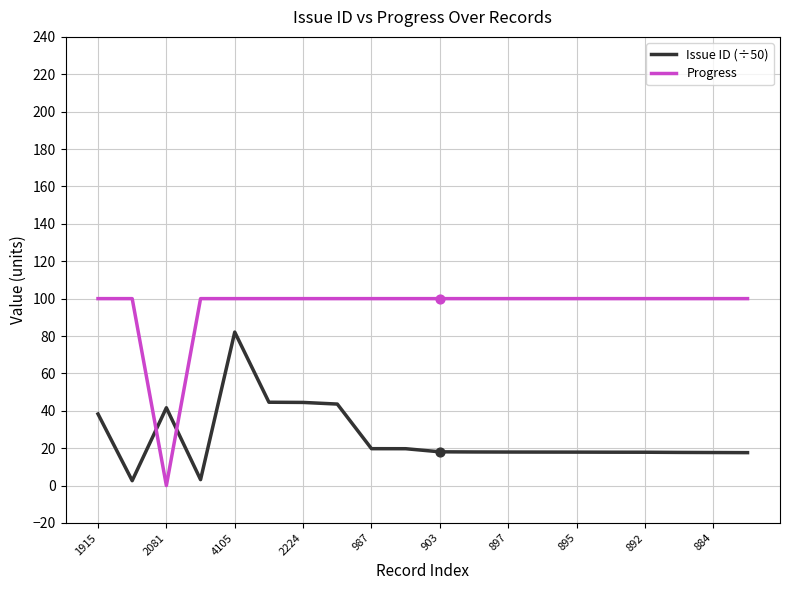

At how many categories does at least one series exceed 58?

19